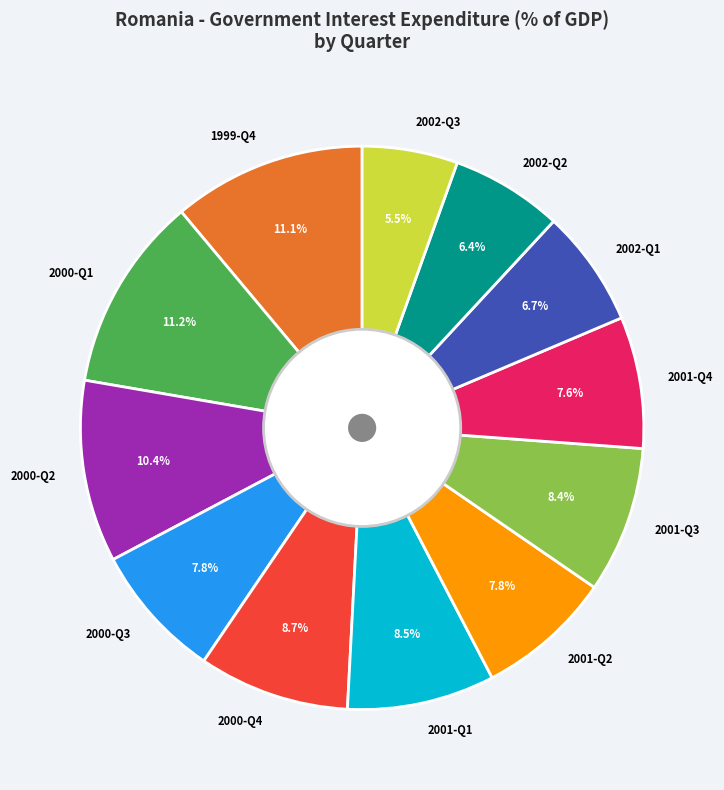

Combined, do 2001-Q3 and 2002-Q3 account for over 50%?

No